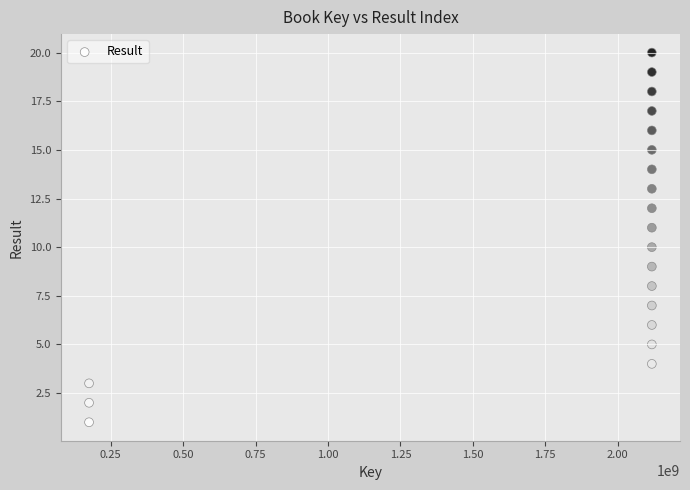

What is the range of X values (max minus min)?

1942622434